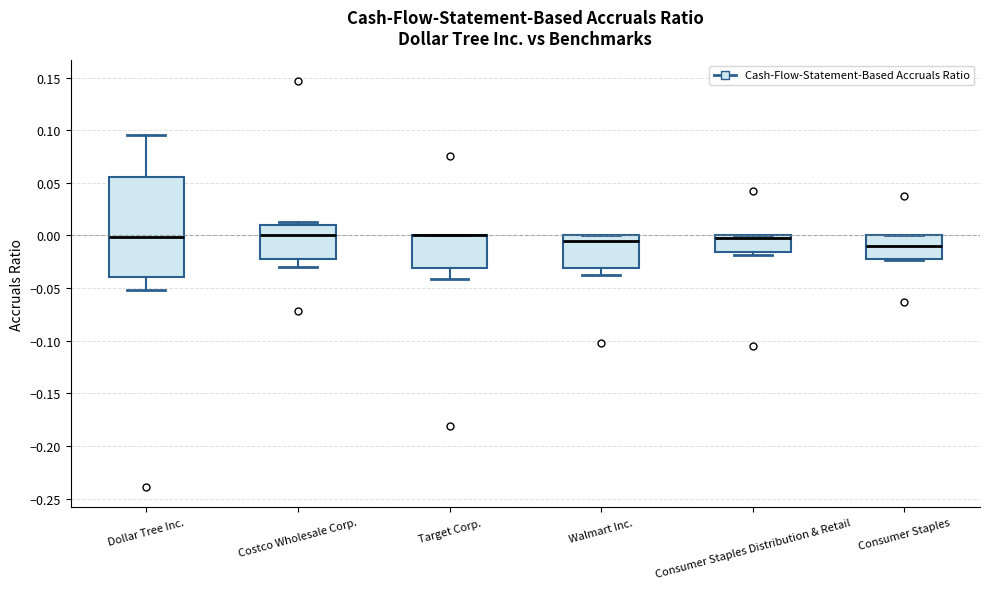

Reading left to right, transcribe this box plot: for each box, give where its median line is, the range the box spans, and where its two whiskers end, as read against the y-axis. The values are not printed on the chart, so give them approximately, as read against the axis.

Dollar Tree Inc.: median 0.000, box -0.040 to 0.055, whiskers -0.050 to 0.095
Costco Wholesale Corp.: median 0.000, box -0.020 to 0.010, whiskers -0.030 to 0.015
Target Corp.: median 0.000 (drawn on the box's upper edge), box -0.030 to 0.000, whiskers -0.040 to 0.000
Walmart Inc.: median -0.005, box -0.030 to 0.000, whiskers -0.040 to 0.000
Consumer Staples Distribution & Retail: median 0.000 (just below the box's upper edge), box -0.015 to 0.000, whiskers -0.020 to 0.000
Consumer Staples: median -0.010, box -0.020 to 0.000, whiskers -0.025 to 0.000